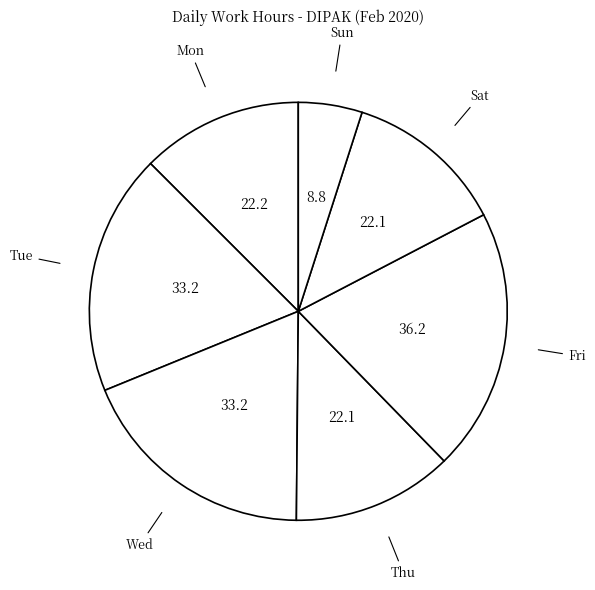

Count the number of slices in the pie.

7